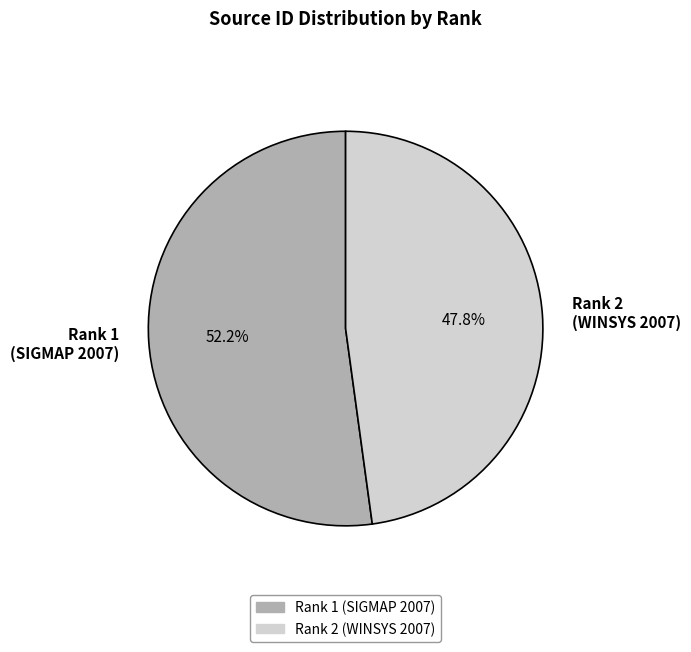

What portion of the pie excludes 1?

47.8%